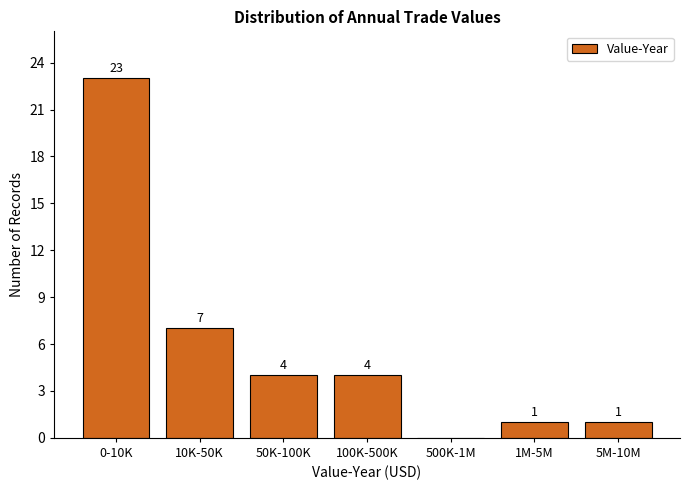

Reading right to left, extract all data points from this chart.

5M-10M=1	1M-5M=1	500K-1M=0	100K-500K=4	50K-100K=4	10K-50K=7	0-10K=23